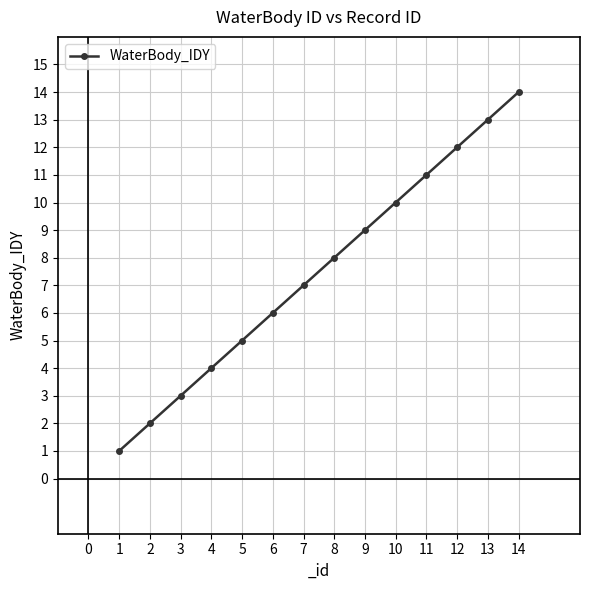

Which has a higher value, 11 or 7?

11